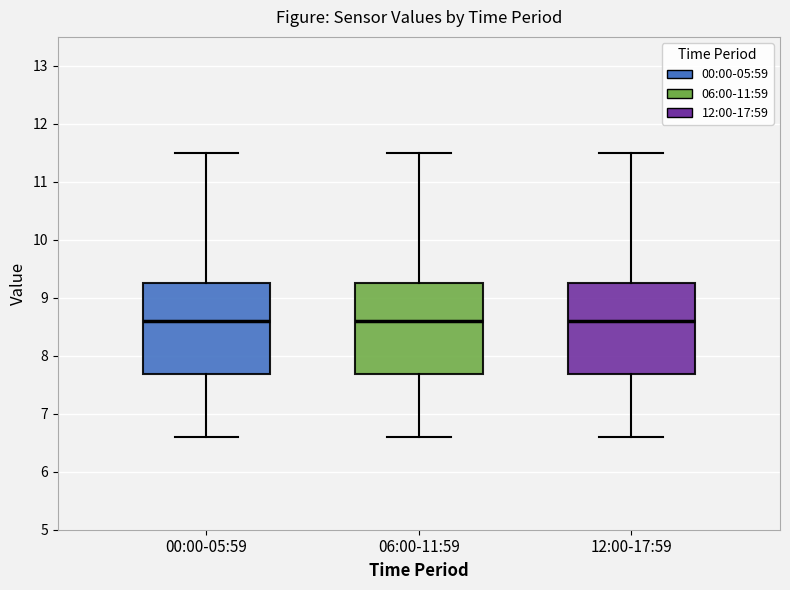

Where is the lower edge of the box for 00:00-05:59 on the y-axis? The values are not printed on the chart, so give them approximately, as read against the axis.

7.7